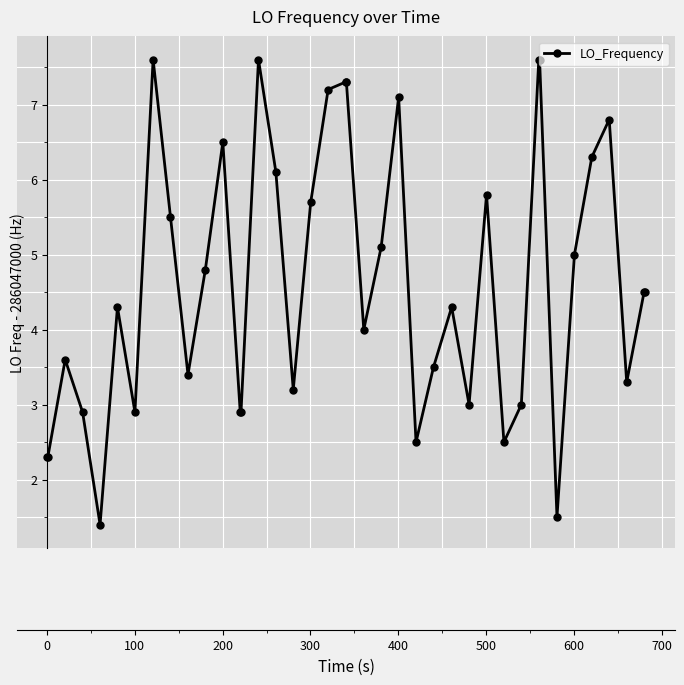

True or false: there are more than 0 points higher than both neighbors.

True